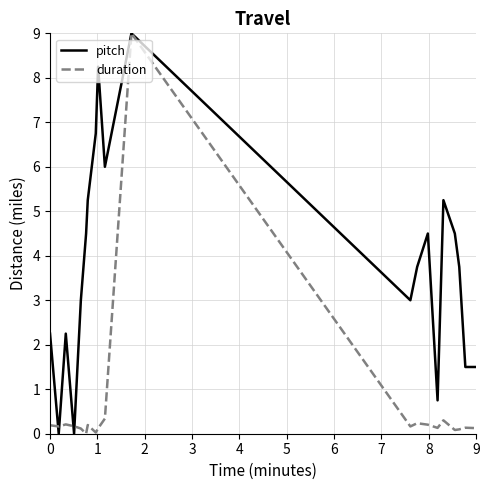

List the series in order of their overall mean, lowest first.

duration, pitch